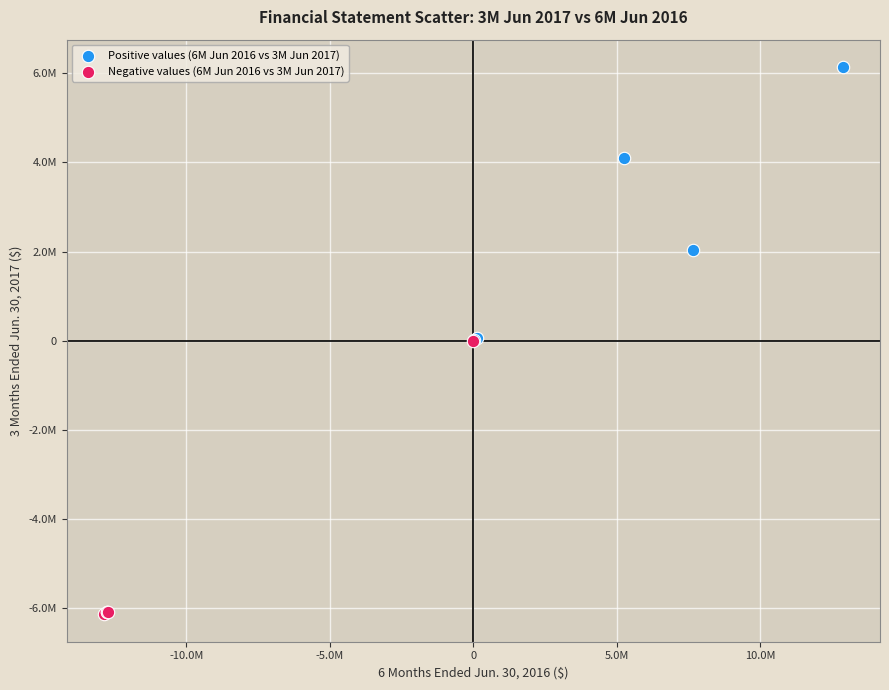

What are all the series names shown in the legend?

Positive values (6M Jun 2016 vs 3M Jun 2017), Negative values (6M Jun 2016 vs 3M Jun 2017)